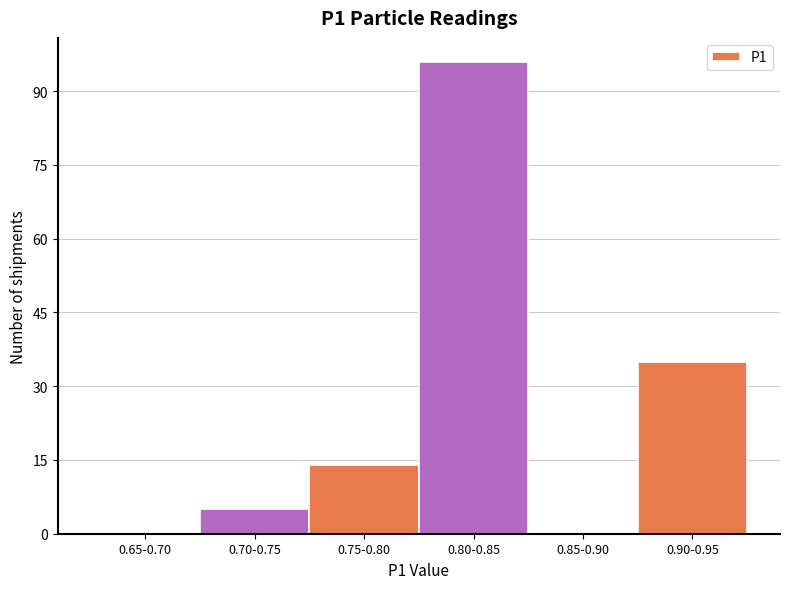

Reading left to right, transcribe all the data shown in this chart.

0.65-0.70=0	0.70-0.75=5	0.75-0.80=14	0.80-0.85=96	0.85-0.90=0	0.90-0.95=35